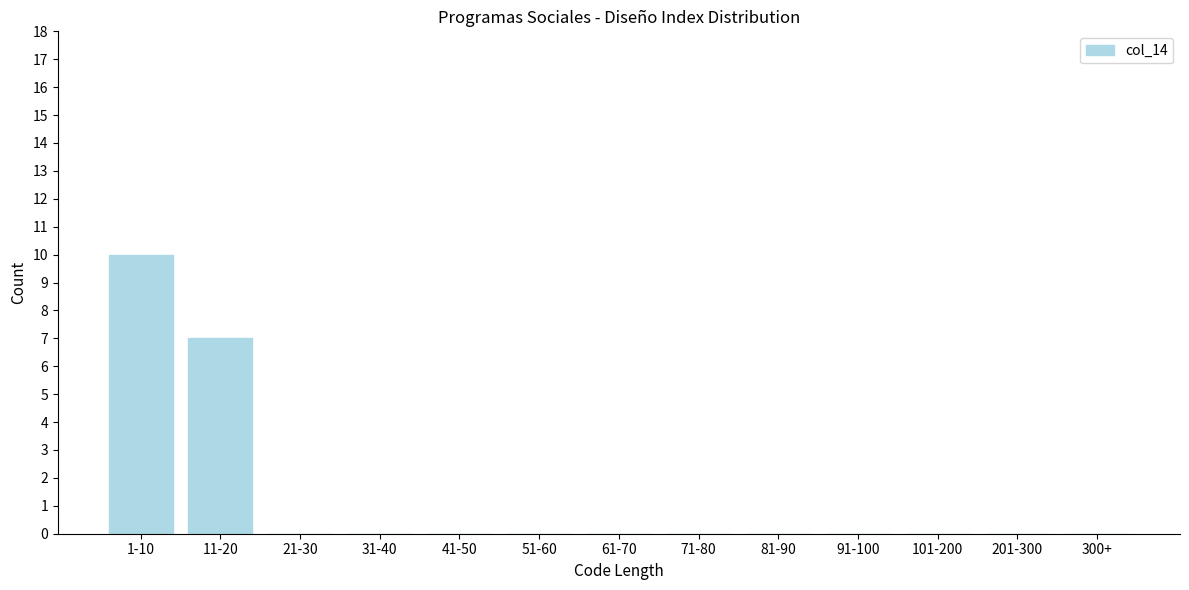

Reading left to right, transcribe all the data shown in this chart.

1-10=10	11-20=7	21-30=0	31-40=0	41-50=0	51-60=0	61-70=0	71-80=0	81-90=0	91-100=0	101-200=0	201-300=0	300+=0